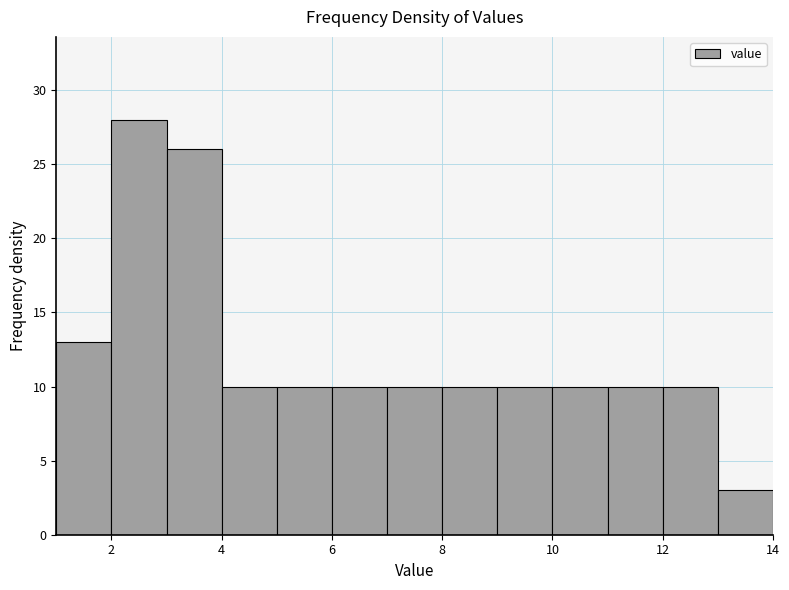

How tall is the bar that spans 9 to 10 on the x-axis? The values are not printed on the chart, so give them approximately, as read against the axis.

10